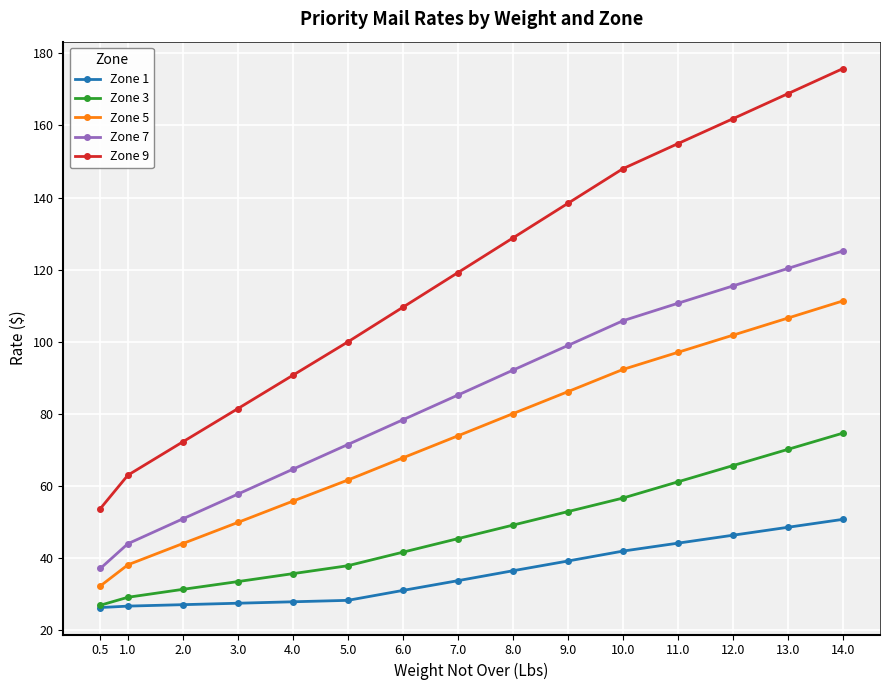

What is the sum of all Zone 1 values?

536.8